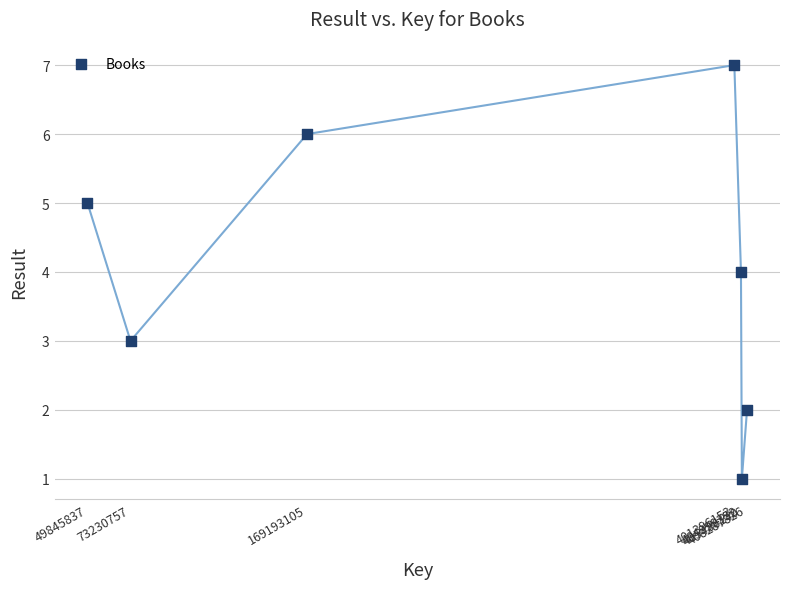

What is the average Y value?

4